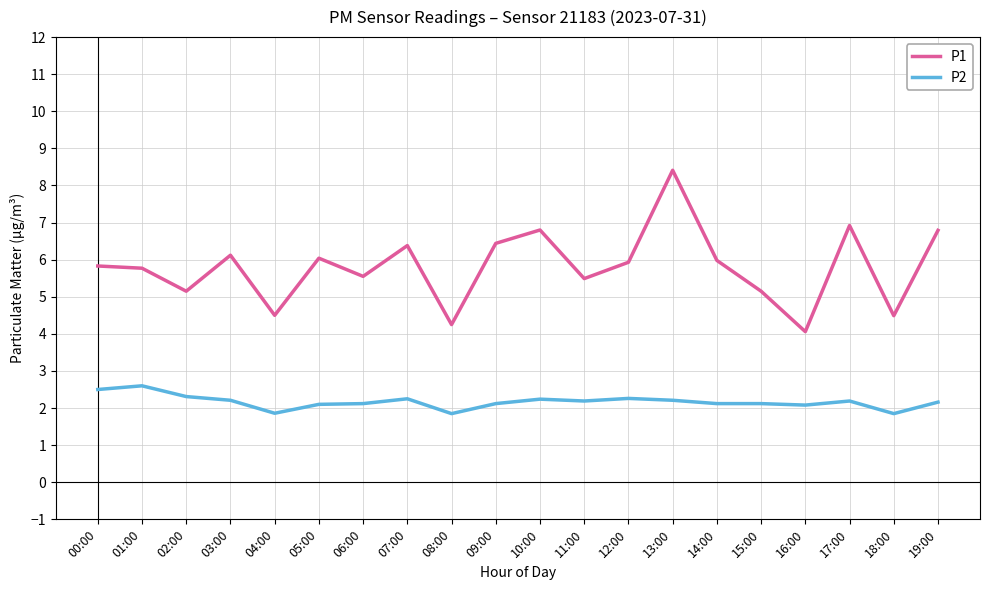

True or false: P2 and P1 intersect in this chart.

False